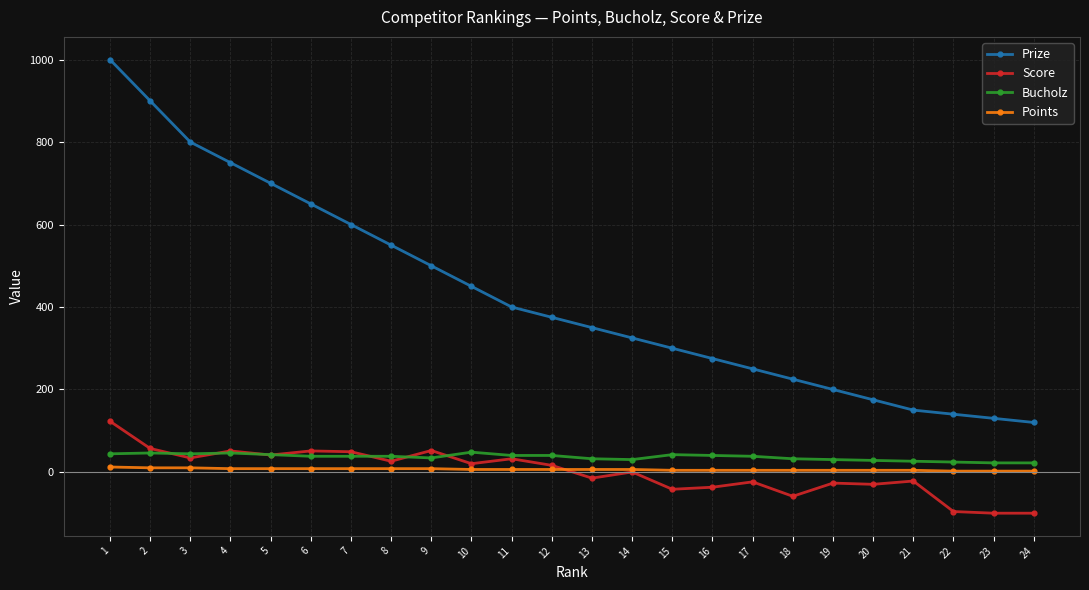

True or false: Prize and Points intersect in this chart.

False